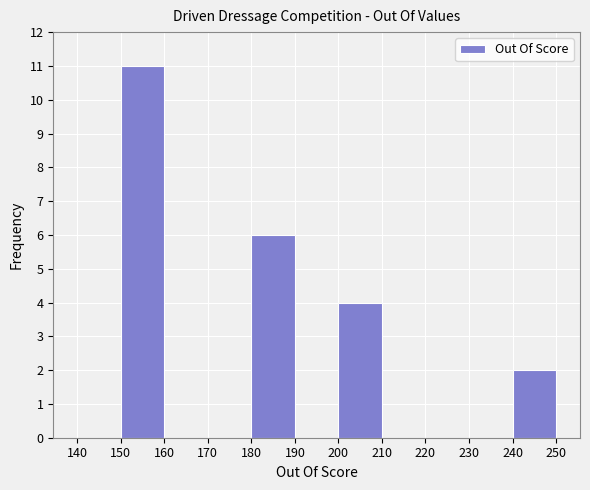

Reading left to right, transcribe this chart: for each bar, give the range it covers on the x-axis and its height. The values are not printed on the chart, so give them approximately, as read against the axis.

140 to 150: 0
150 to 160: 11
160 to 170: 0
170 to 180: 0
180 to 190: 6
190 to 200: 0
200 to 210: 4
210 to 220: 0
220 to 230: 0
230 to 240: 0
240 to 250: 2